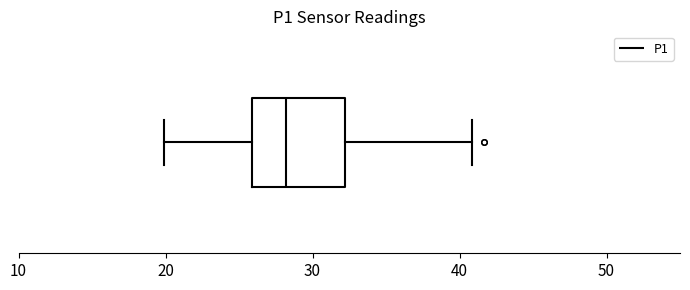

Where does the right whisker of the box end on the x-axis? The values are not printed on the chart, so give them approximately, as read against the axis.

41